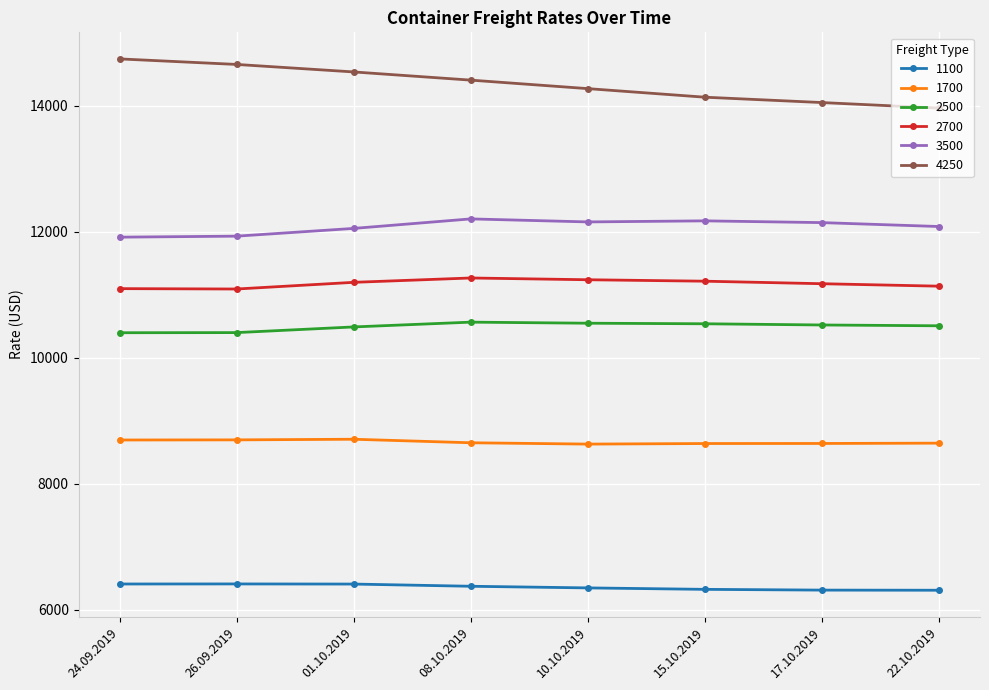

What are all the series names shown in the legend?

1100, 1700, 2500, 2700, 3500, 4250